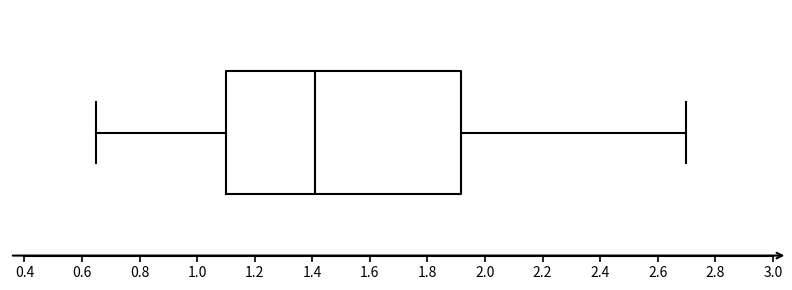

Where does the left whisker of the box end on the x-axis? The values are not printed on the chart, so give them approximately, as read against the axis.

0.66